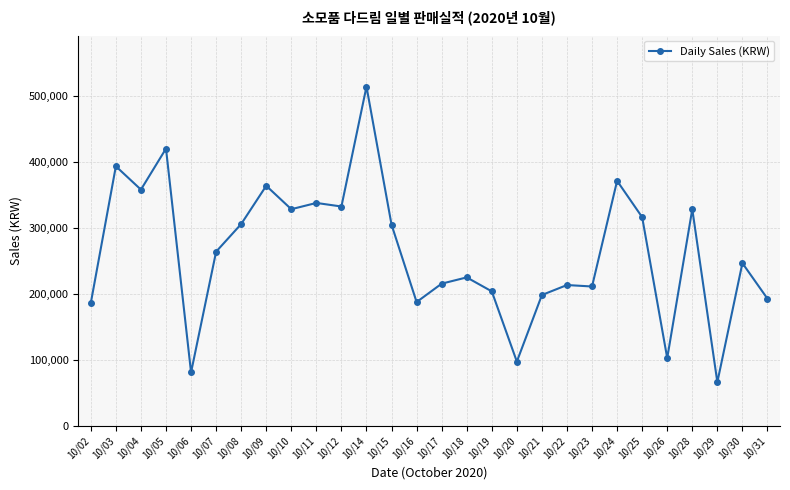

True or false: the data shows 306400 at 10/08.

True